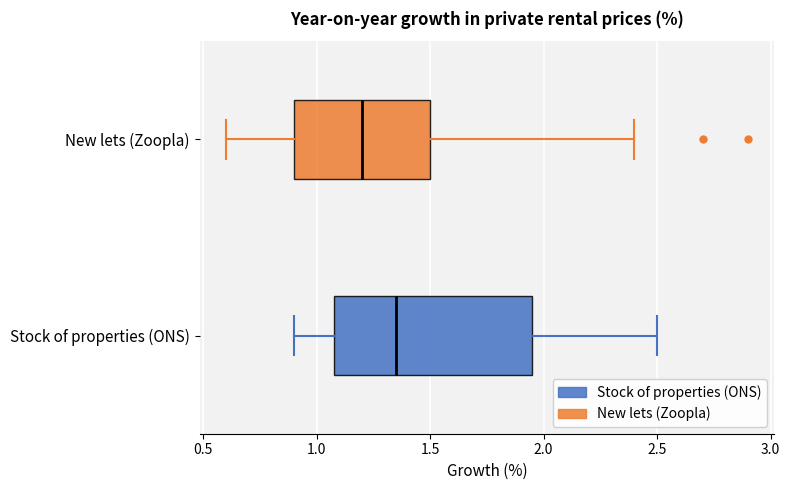

Which box's median line is the furthest to the left?

New lets (Zoopla)